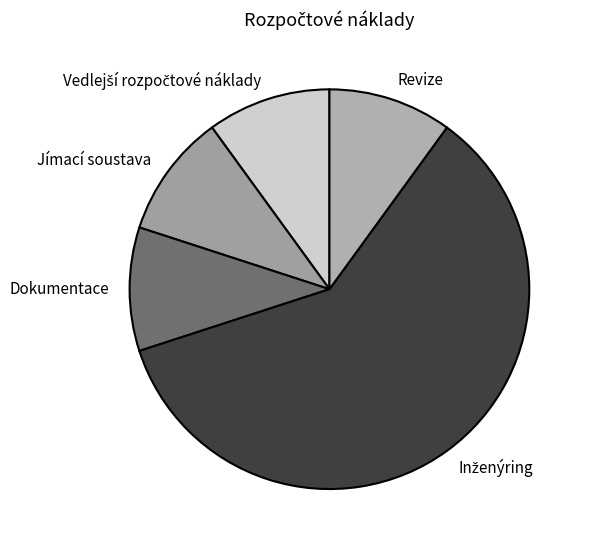

True or false: Dokumentace accounts for 10% of the total.

True